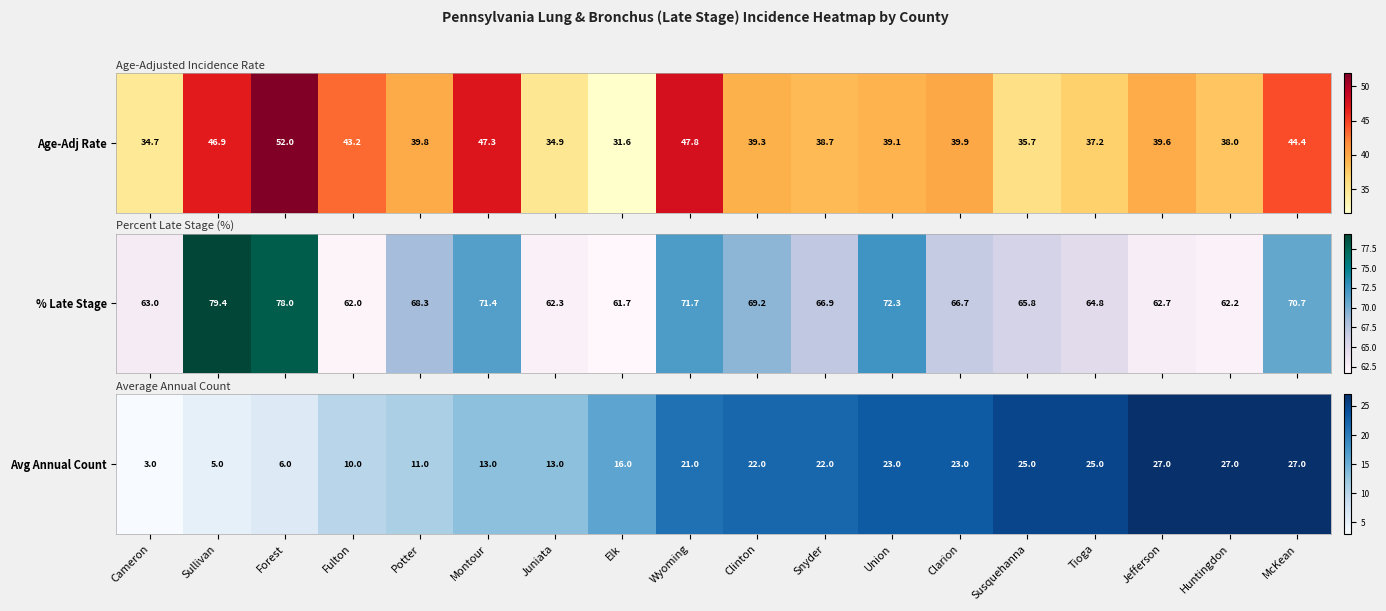

Rank the categories by value from highest to lowest.

Jefferson, Huntingdon, McKean, Susquehanna, Tioga, Union, Clarion, Clinton, Snyder, Wyoming, Elk, Montour, Juniata, Potter, Fulton, Forest, Sullivan, Cameron